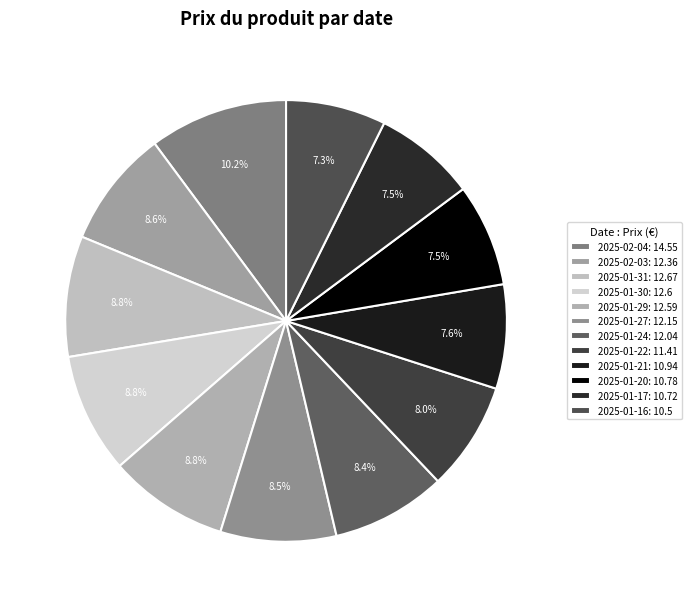

How much of the chart is everything except 2025-01-24?

91.6%